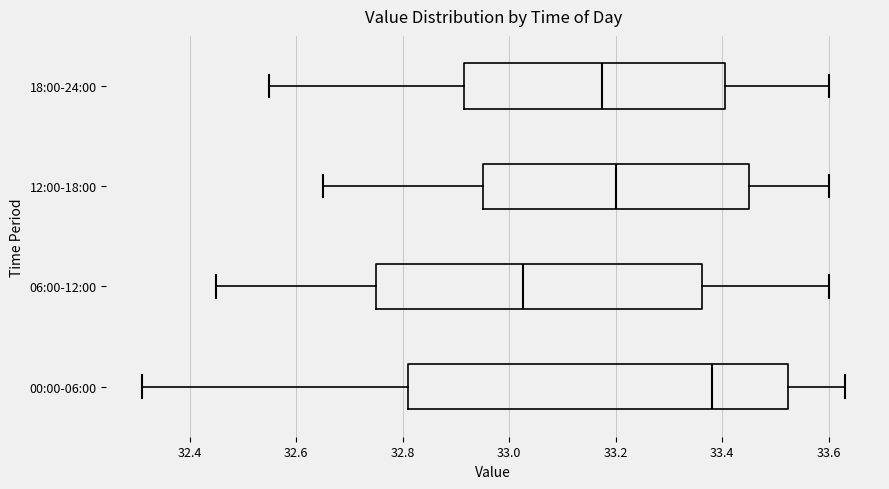

Where does the right whisker of the box for 06:00-12:00 end on the x-axis? The values are not printed on the chart, so give them approximately, as read against the axis.

33.60